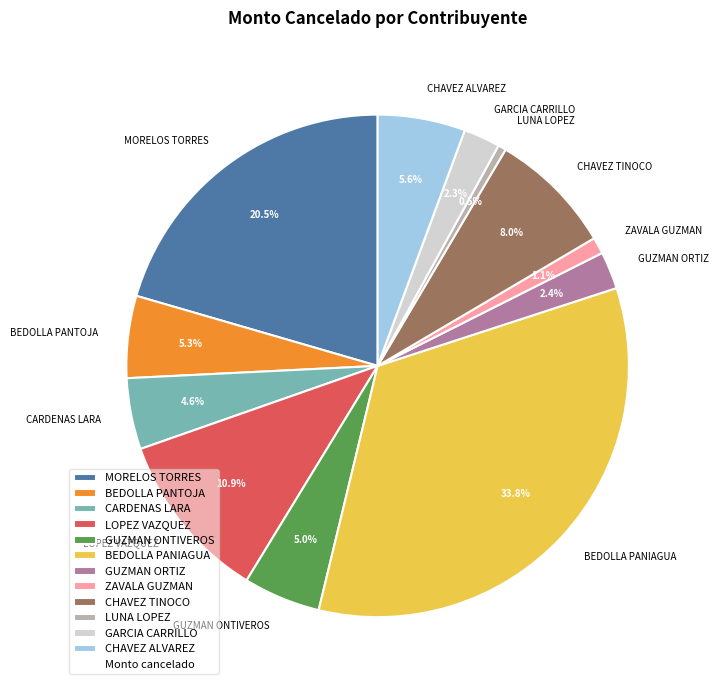

To the nearest percent, what percentage of the pie is GARCIA CARRILLO?

2%